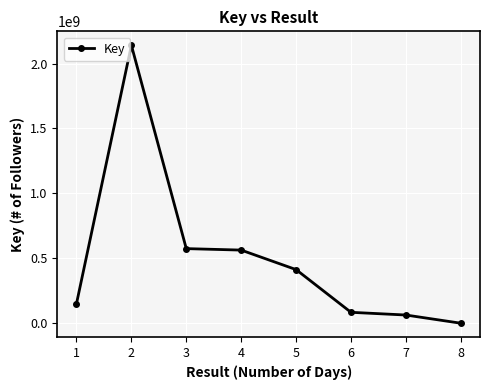

What is the sum of all values?

3997696342